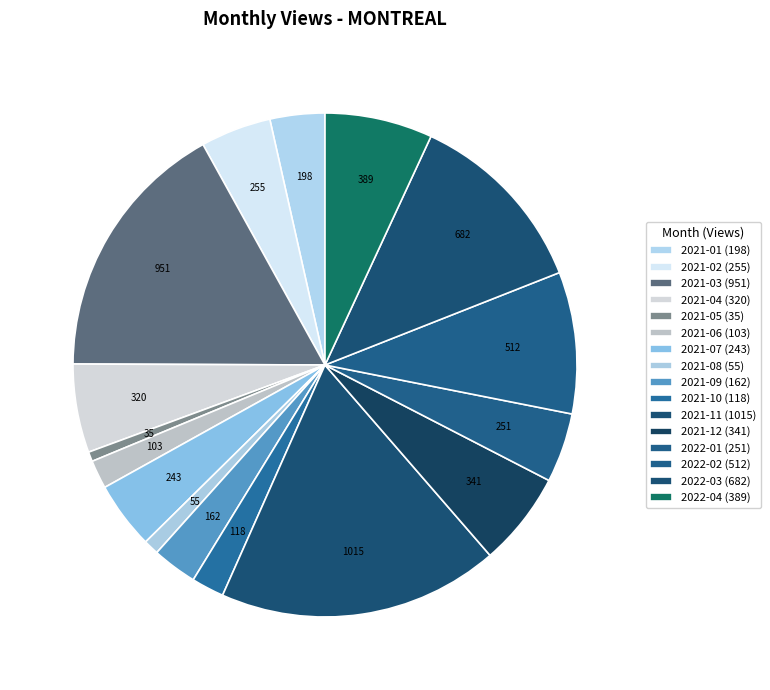

What is the largest slice in the pie chart?

2021-11